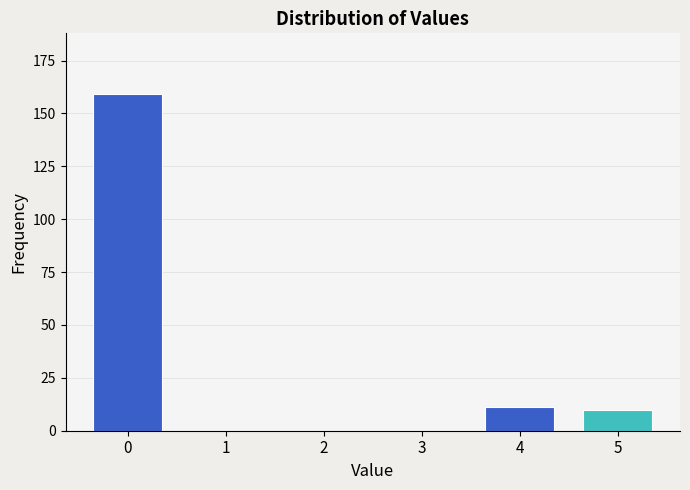

Reading left to right, list all the values displayed in this chart.

0=159	1=0	2=0	3=0	4=11	5=10